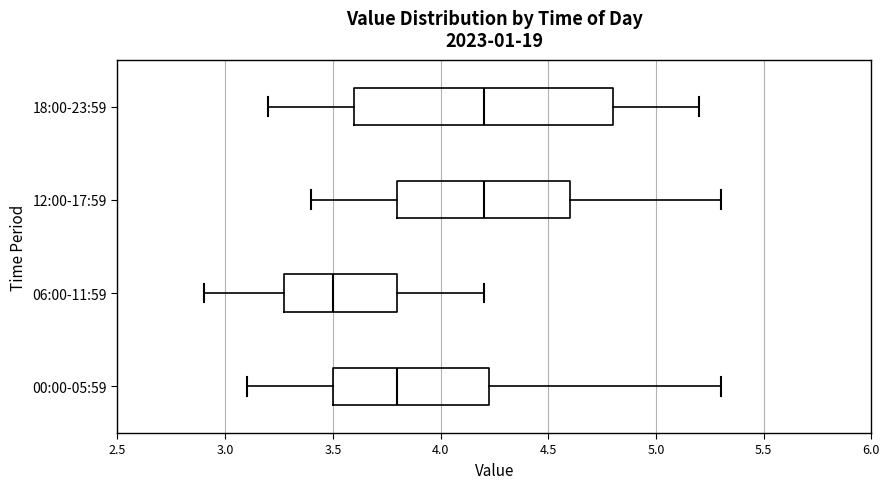

Reading bottom to top, transcribe this box plot: for each box, give where its median line is, the range the box spans, and where its two whiskers end, as read against the x-axis. The values are not printed on the chart, so give them approximately, as read against the axis.

00:00-05:59: median 3.80, box 3.50 to 4.25, whiskers 3.10 to 5.30
06:00-11:59: median 3.50, box 3.30 to 3.80, whiskers 2.90 to 4.20
12:00-17:59: median 4.20, box 3.80 to 4.60, whiskers 3.40 to 5.30
18:00-23:59: median 4.20, box 3.60 to 4.80, whiskers 3.20 to 5.20